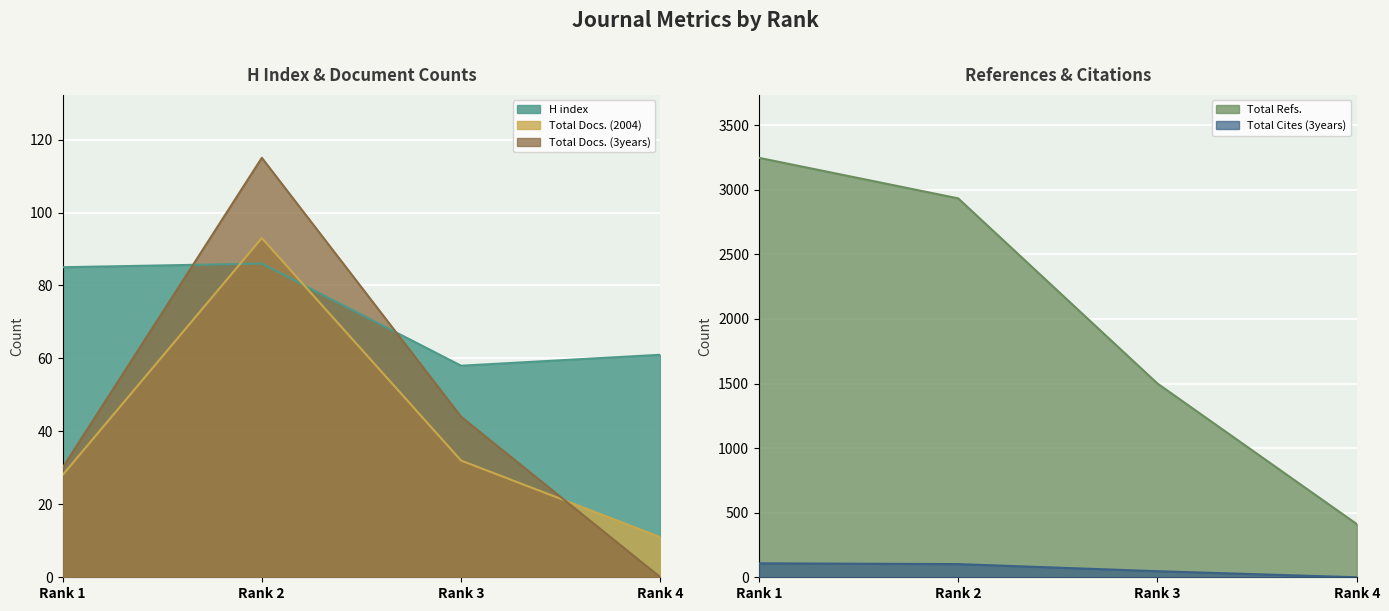

The Total Cites (3years) series shows 47 at Rank 3. True or false?

True